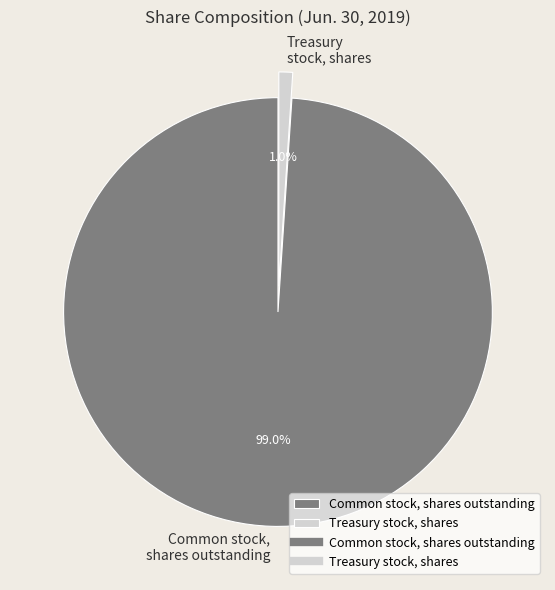

To the nearest percent, what is the average slice percentage?

50%